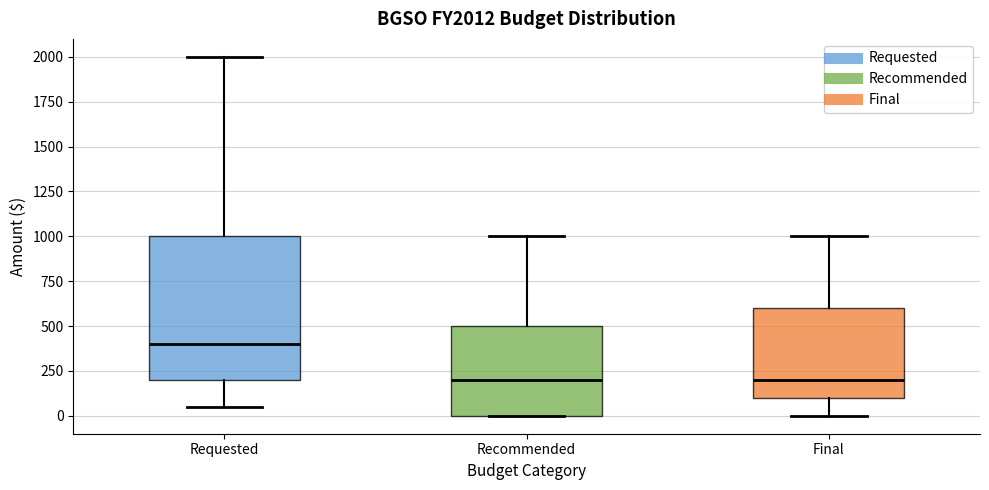

Reading left to right, read every box against the y-axis: the position of its median line, the range the box covers, and the ends of its whiskers. The values are not printed on the chart, so give them approximately, as read against the axis.

Requested: median 400, box 200 to 1000, whiskers 50 to 2000
Recommended: median 200, box 0 to 500, whiskers 0 to 1000
Final: median 200, box 100 to 600, whiskers 0 to 1000